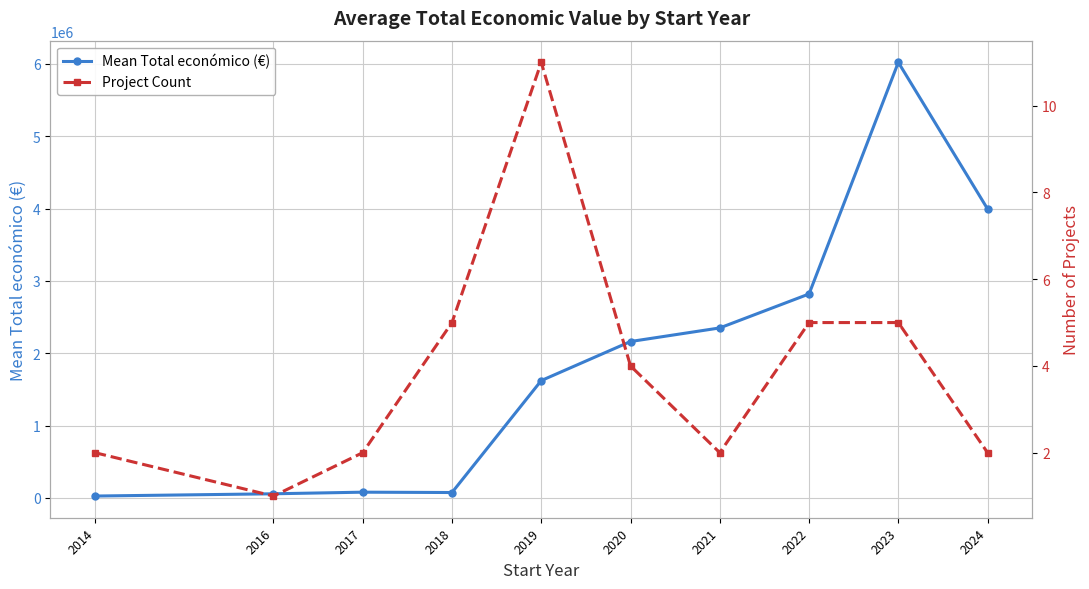

What is the total value across all series at 2021?

2349926.5